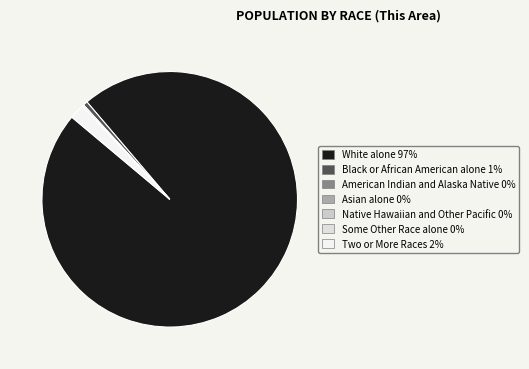

Between Two or More Races and Some Other Race alone, which is larger?

Two or More Races